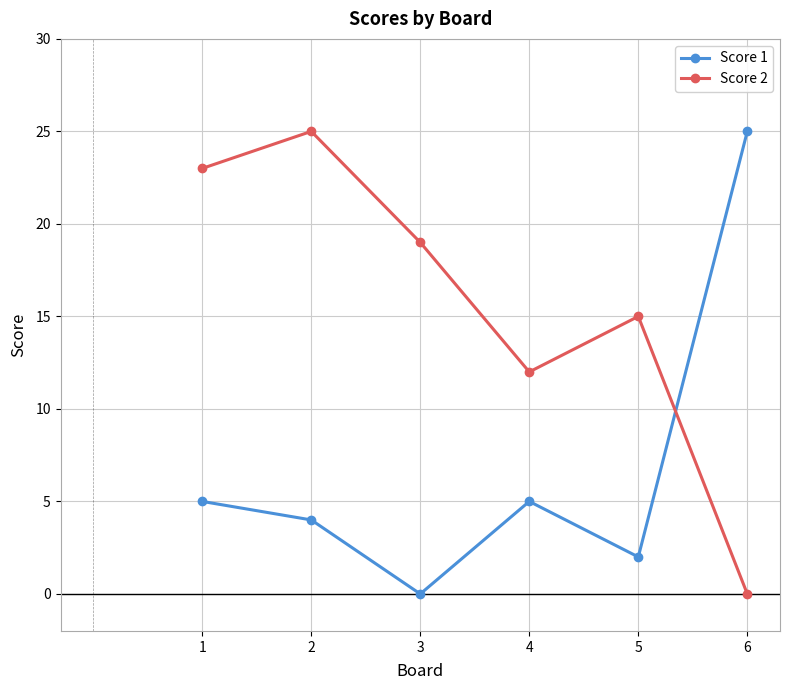

Between which two adjacent categories do Score 1 and Score 2 first intersect?

5 and 6